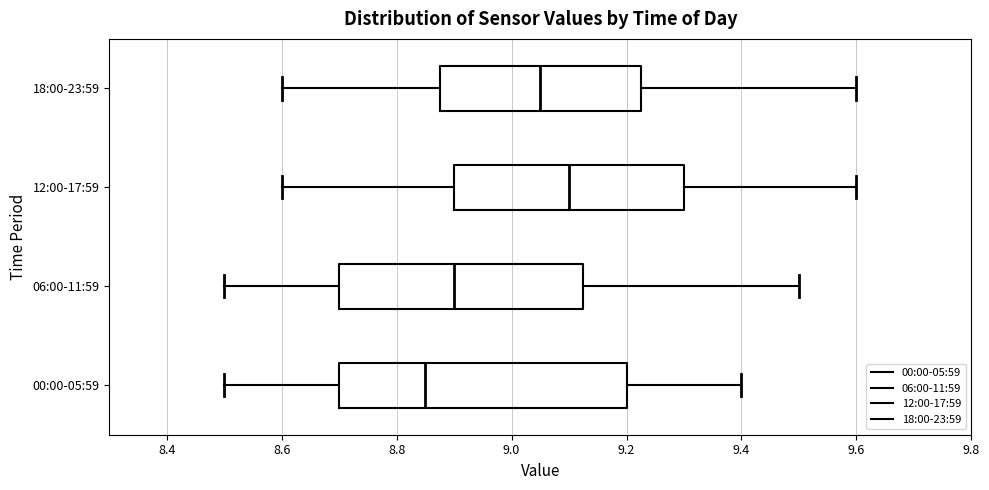

Which box has the furthest to the right median line?

12:00-17:59